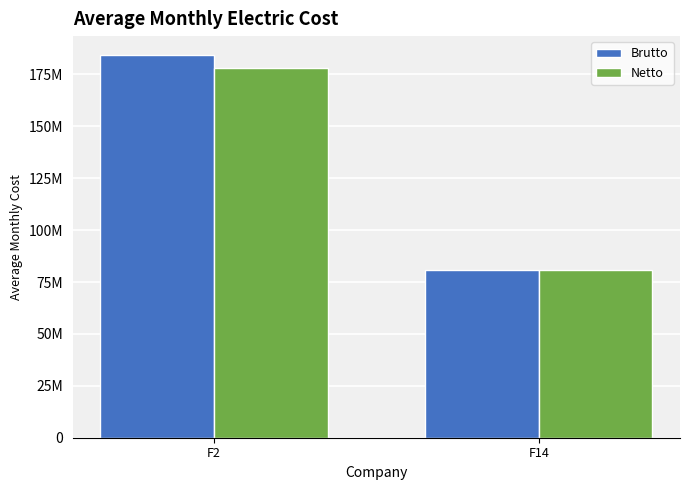

Rank the series at F2 from highest to lowest value.

Brutto, Netto